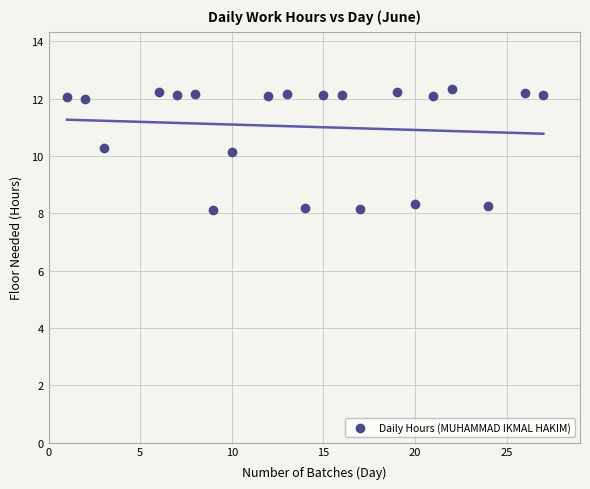

What is the range of Y values (max minus min)?

4.2